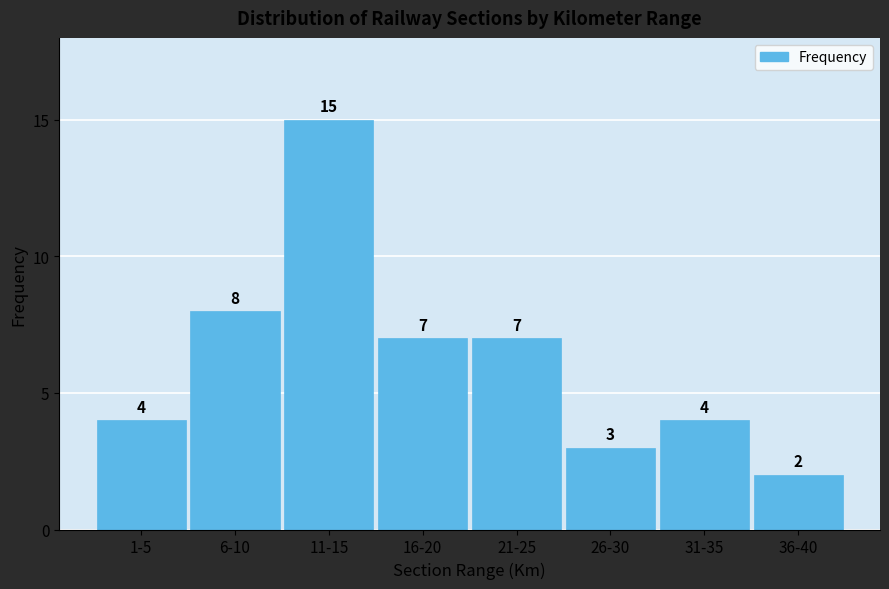

Reading left to right, what are all the values shown in this chart?

1-5=4	6-10=8	11-15=15	16-20=7	21-25=7	26-30=3	31-35=4	36-40=2